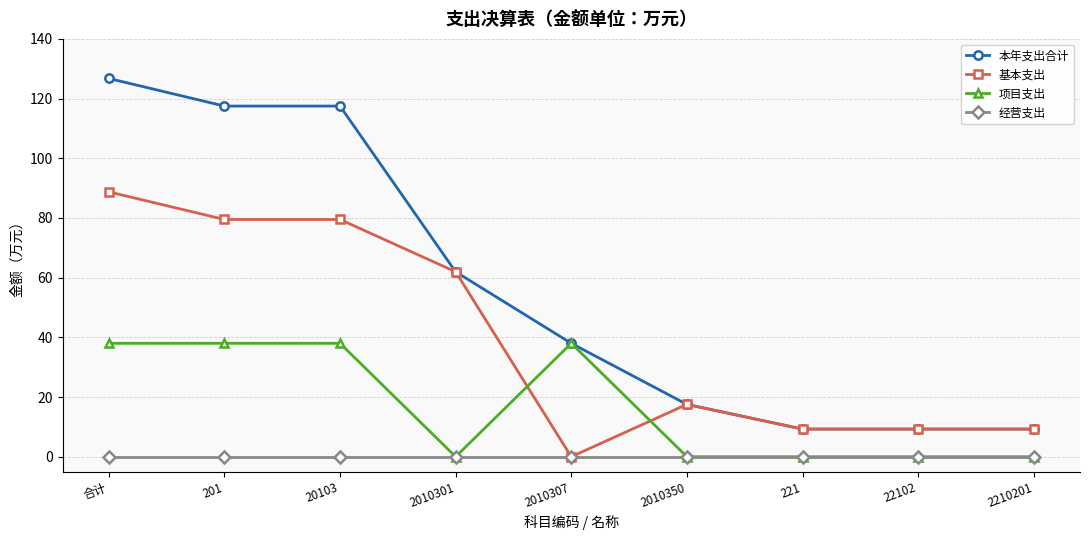

What are all the series names shown in the legend?

本年支出合计, 基本支出, 项目支出, 经营支出